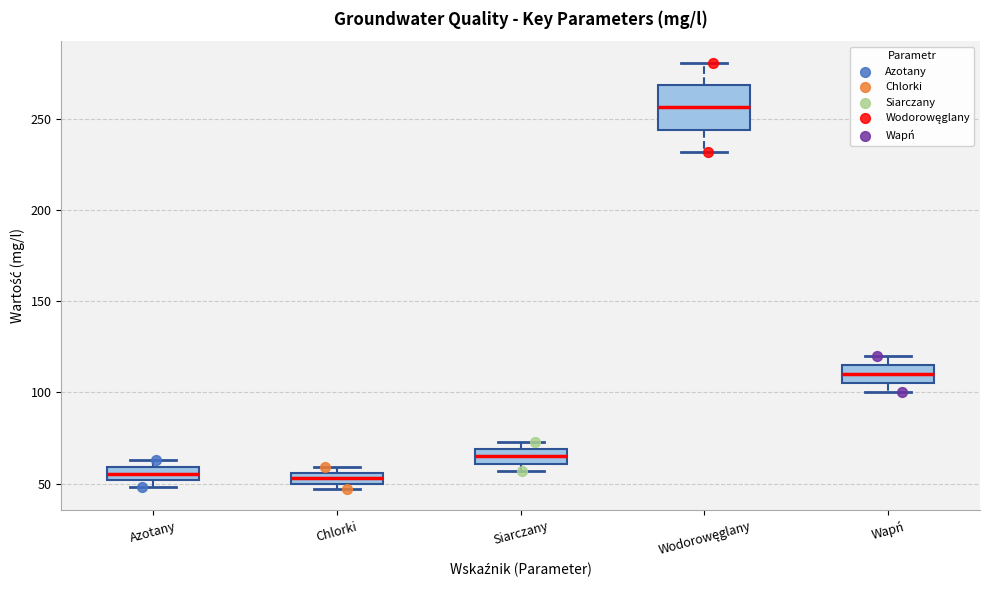

Where does the median line of the box for Wapń sit on the y-axis? The values are not printed on the chart, so give them approximately, as read against the axis.

110